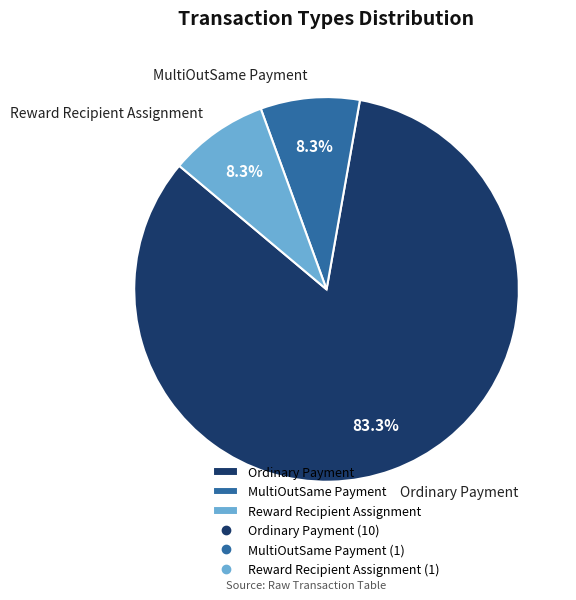

Which category has the biggest portion of the pie?

Ordinary Payment